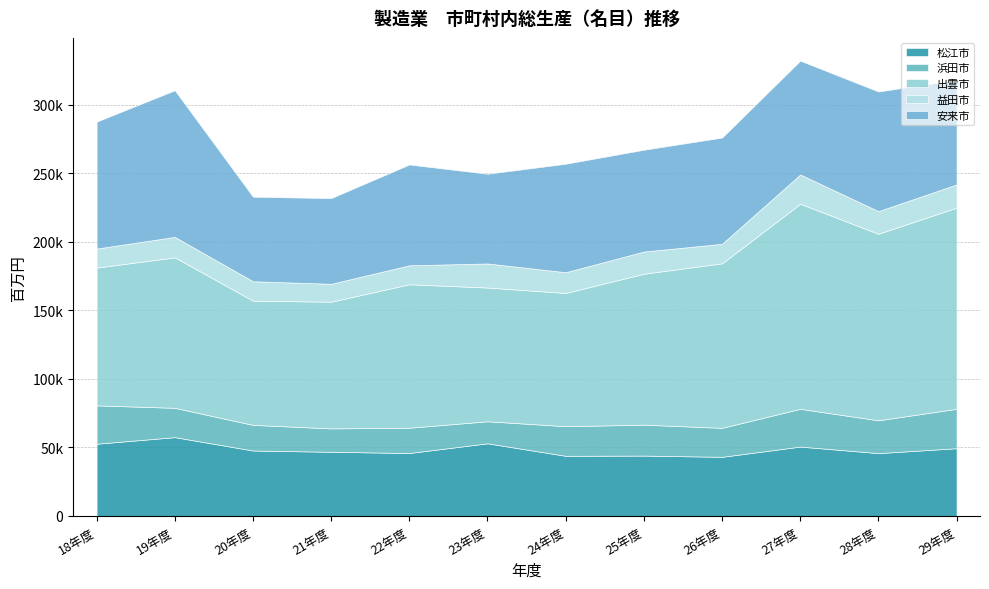

At which category does the chart reach its minimum across all series?

21年度